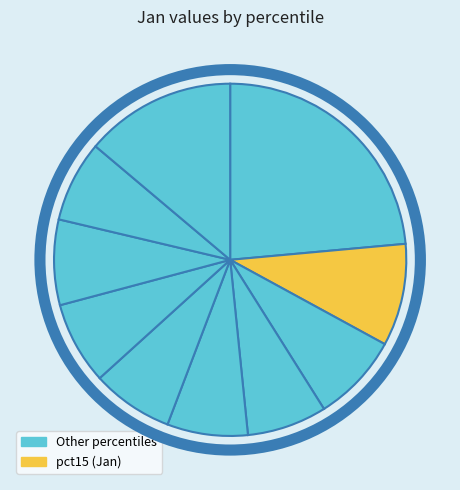

How many slices are in this pie chart?

10